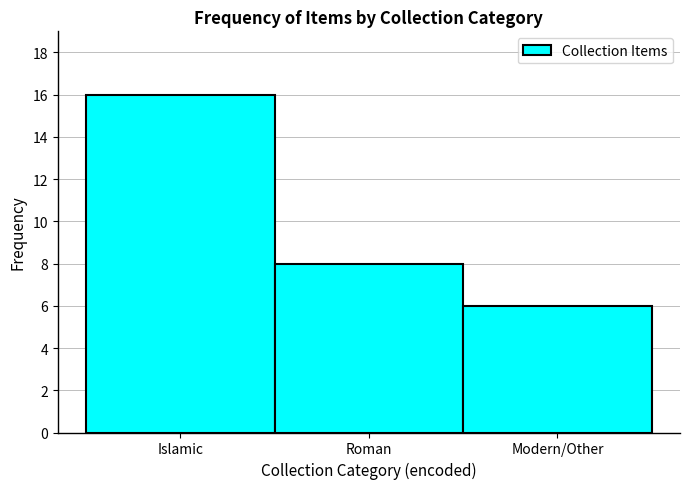

Reading right to left, transcribe all the data shown in this chart.

Modern/Other=6	Roman=8	Islamic=16